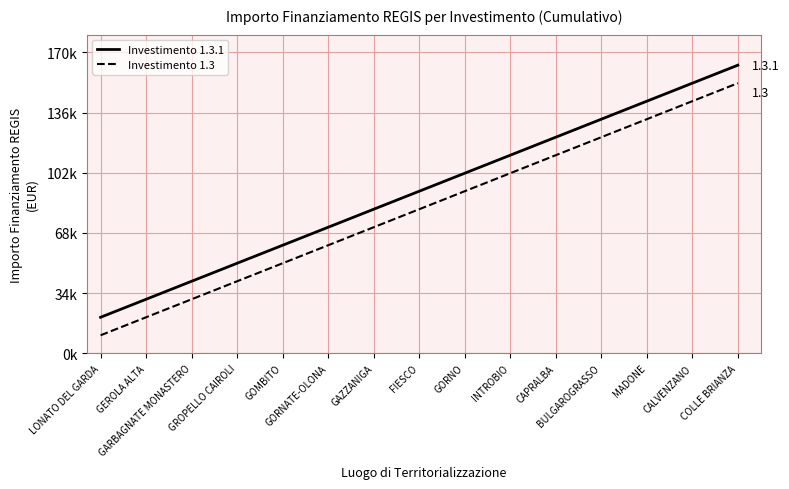

True or false: Investimento 1.3 and Investimento 1.3.1 intersect in this chart.

False